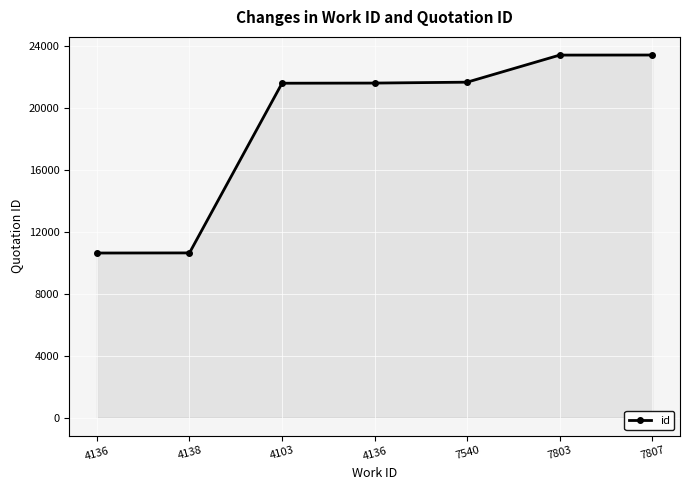

Does the chart have visible grid lines?

Yes